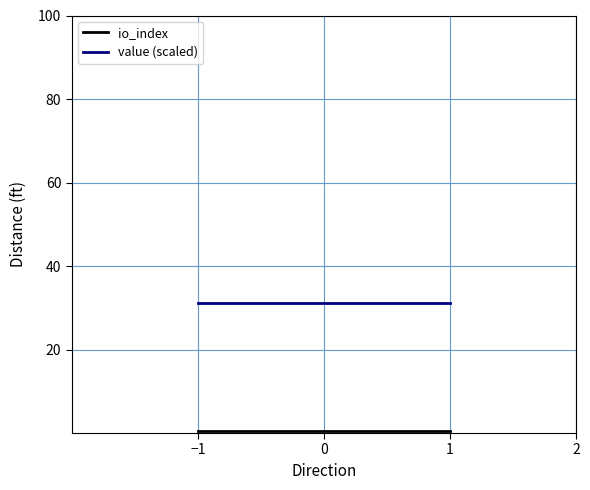

Count the number of categories in the chart.

2